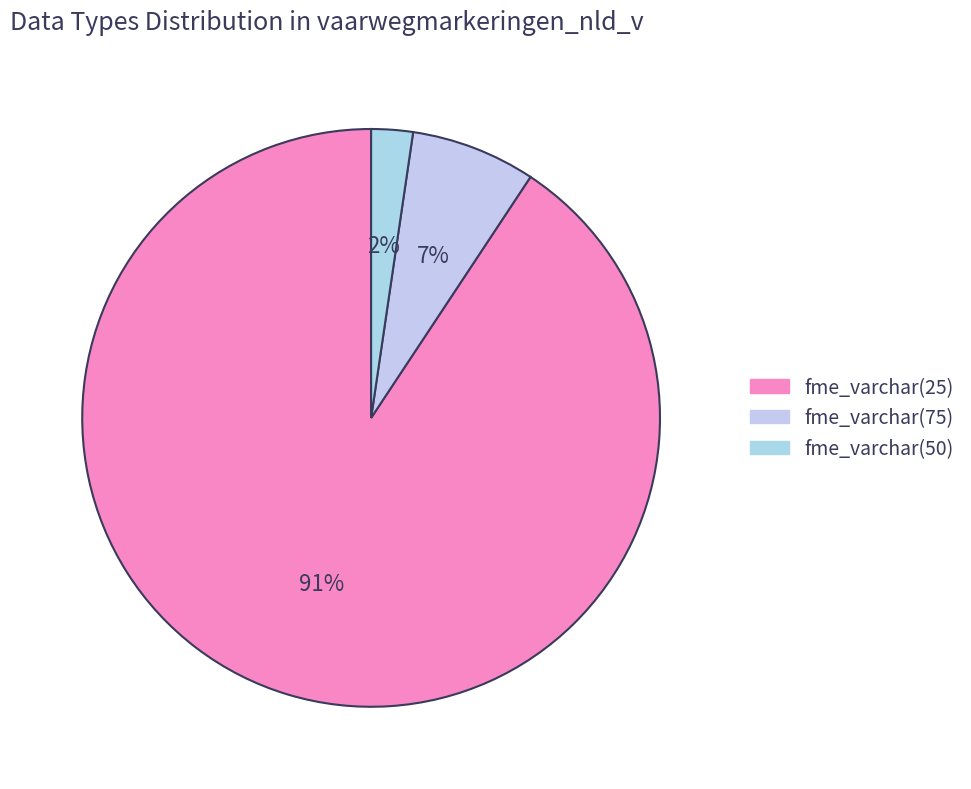

To the nearest percent, what portion does fme_varchar(50) represent?

2%